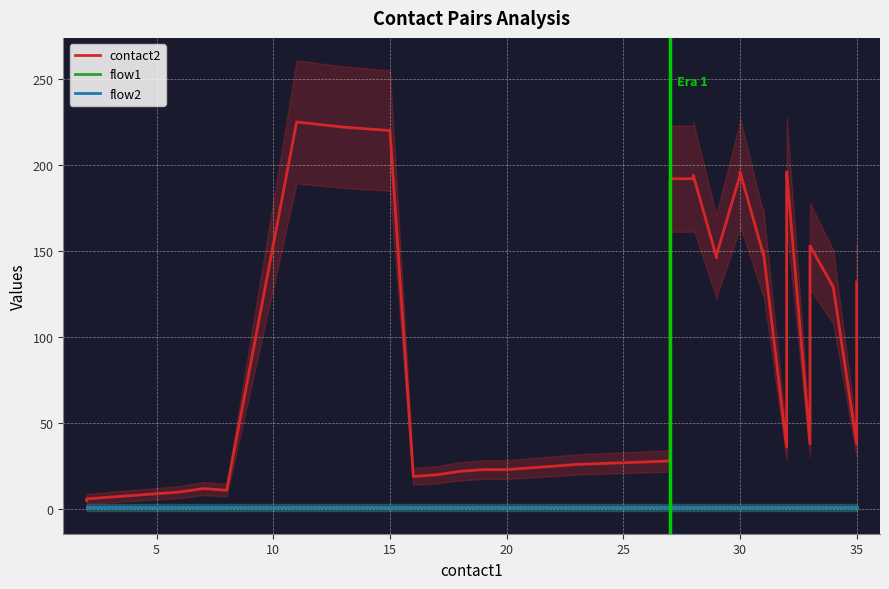

Which series has the largest range (max minus min)?

contact2